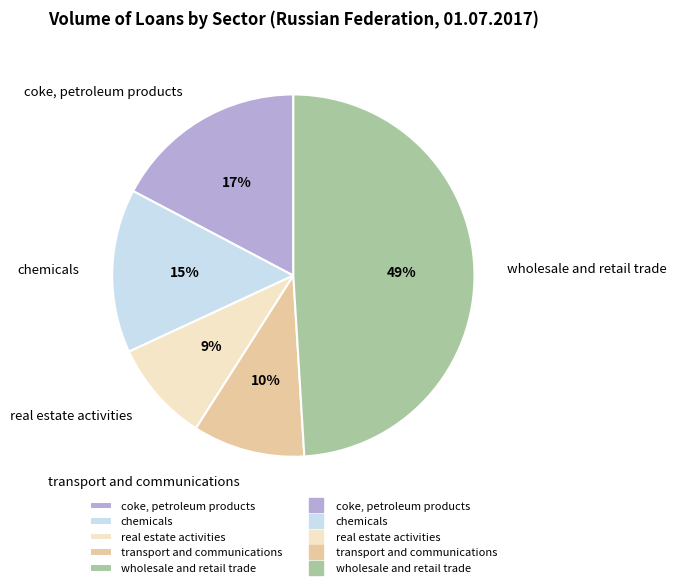

Do chemicals and real estate activities together represent more than half of the pie?

No